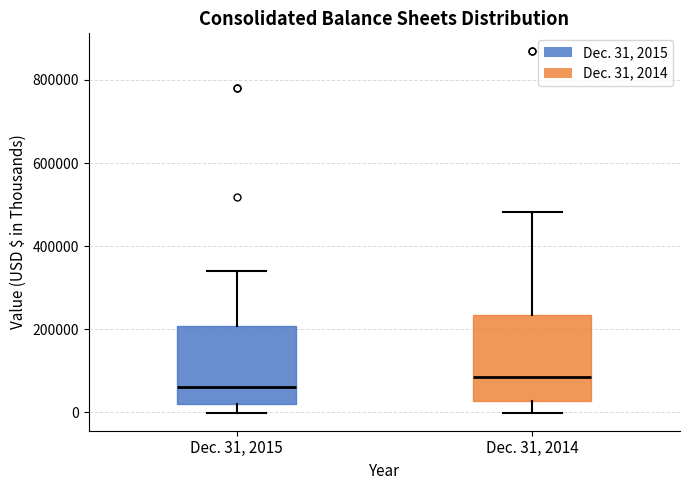

Where does the median line of the box for Dec. 31, 2014 sit on the y-axis? The values are not printed on the chart, so give them approximately, as read against the axis.

80000